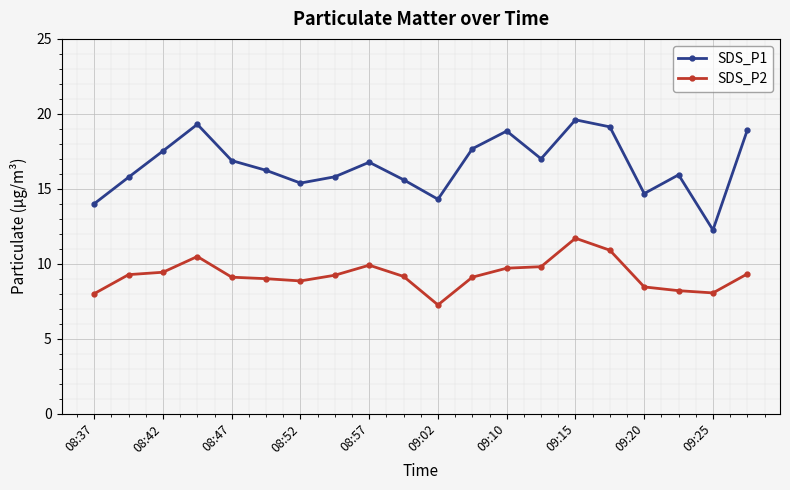

True or false: SDS_P1 and SDS_P2 cross at least once.

False